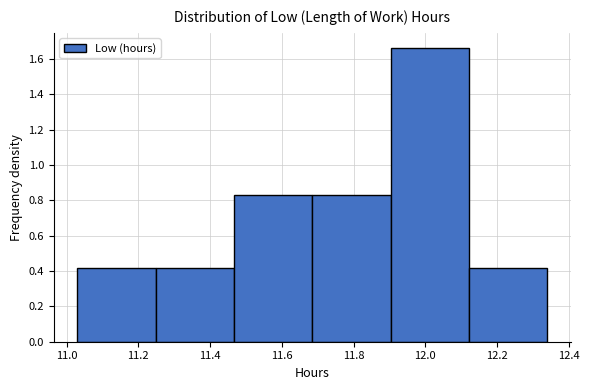

Reading left to right, transcribe this chart: for each bar, give the range it covers on the x-axis and its height. Neither the bar edges nor the heights are printed on the chart, so give them approximately, as read against the axes.

11.04 to 11.24: 0.42
11.24 to 11.46: 0.42
11.46 to 11.68: 0.84
11.68 to 11.90: 0.84
11.90 to 12.12: 1.66
12.12 to 12.34: 0.42